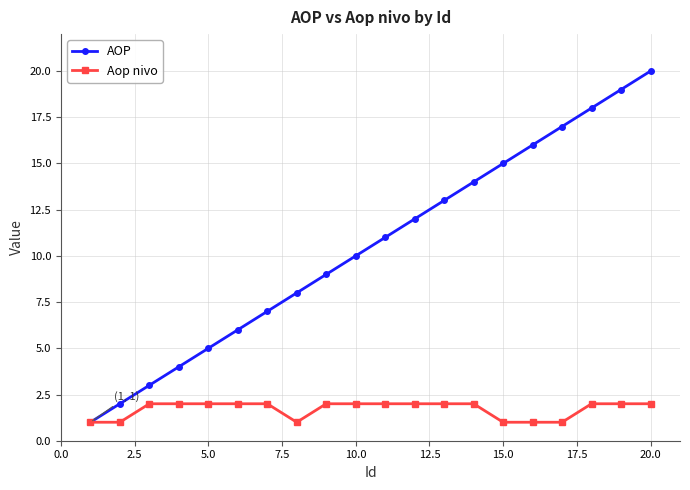

What is the value of the AOP point at the 15th from the left?

15